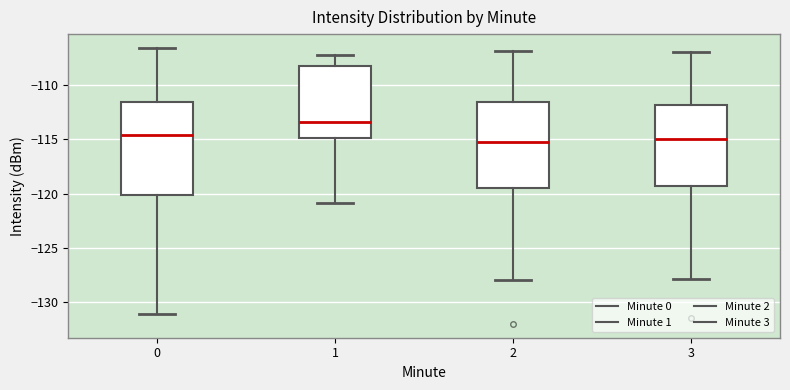

Where is the upper edge of the box at x = 1 on the y-axis? The values are not printed on the chart, so give them approximately, as read against the axis.

-108.5